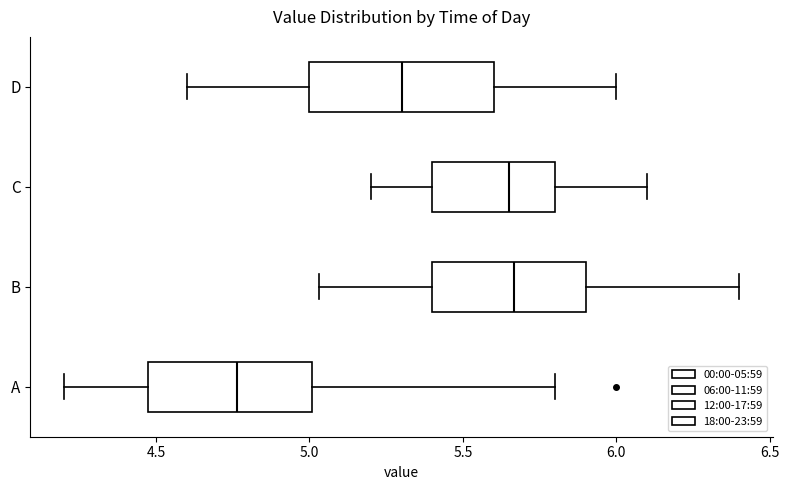

Which box has the furthest to the left median line?

A